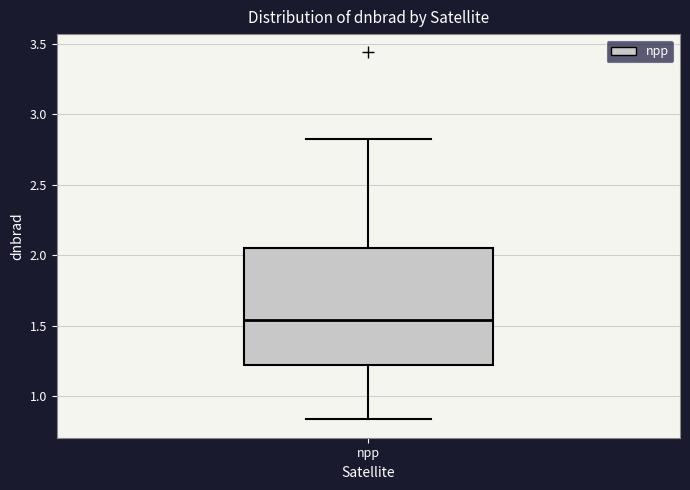

Where does the median line of the box for npp sit on the y-axis? The values are not printed on the chart, so give them approximately, as read against the axis.

1.55